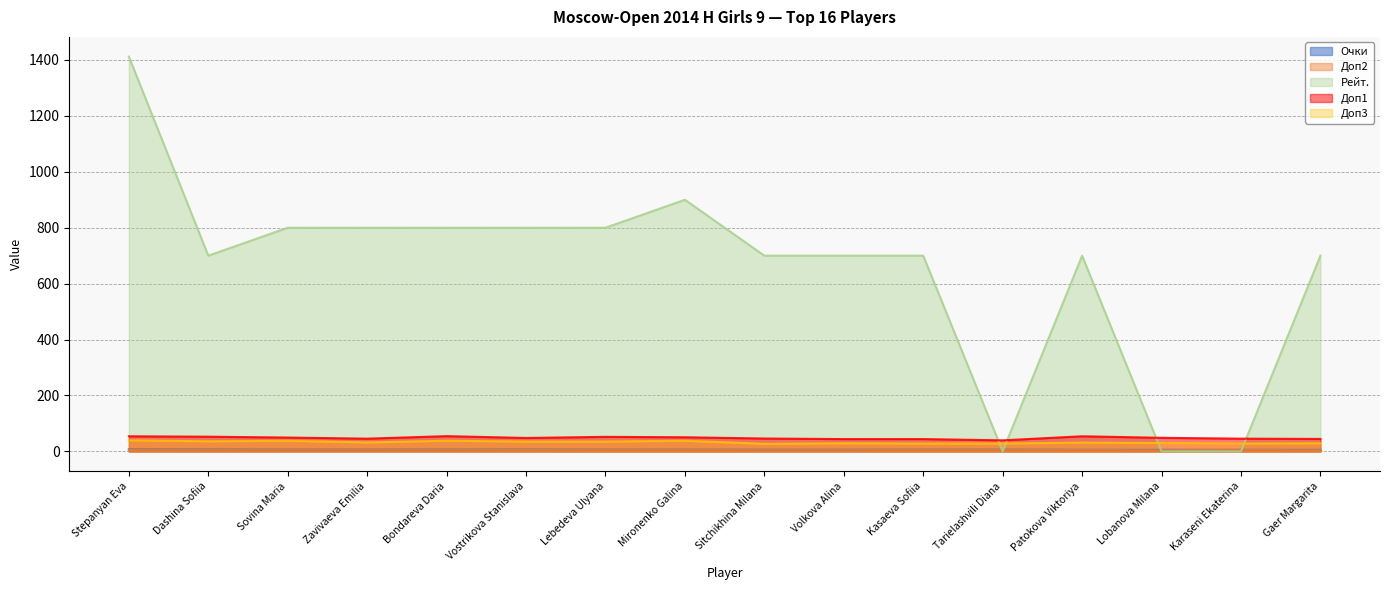

What is the label of the 7th point from the right?

Volkova Alina